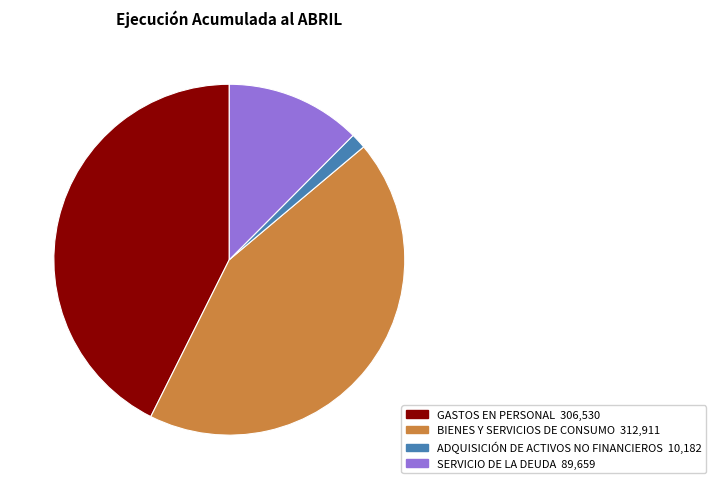

The SERVICIO DE LA DEUDA slice represents 1% of the pie. True or false?

False